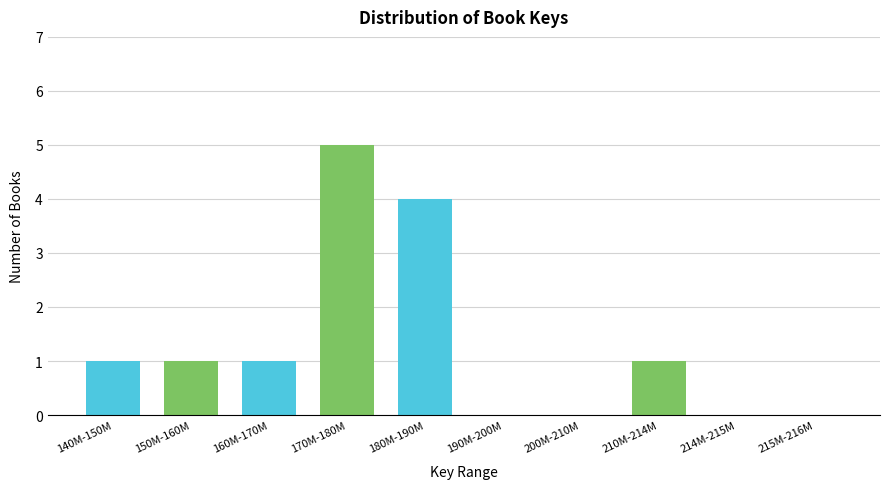

Reading left to right, transcribe all the data shown in this chart.

140M-150M=1	150M-160M=1	160M-170M=1	170M-180M=5	180M-190M=4	190M-200M=0	200M-210M=0	210M-214M=1	214M-215M=0	215M-216M=0